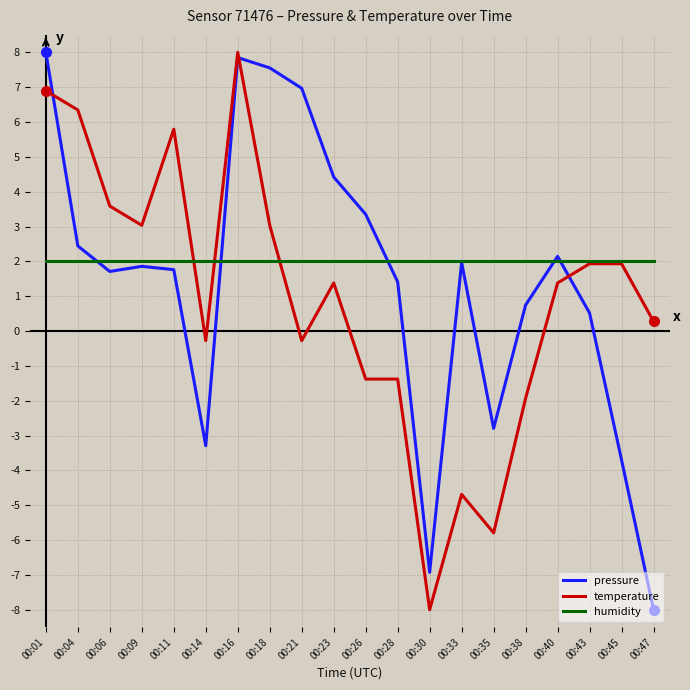

How many negative values does the pressure series have?

5